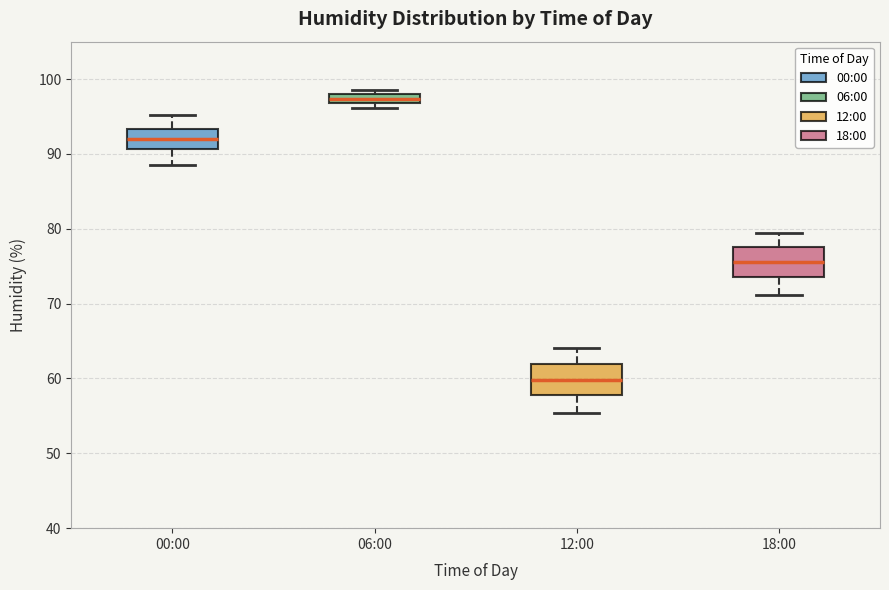

Which box has the highest median line?

06:00